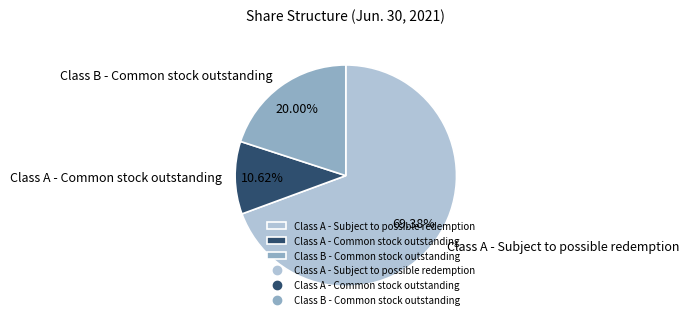

What is the ratio of the value at Class B - Common stock outstanding to the value at Class A - Subject to possible redemption?

0.3